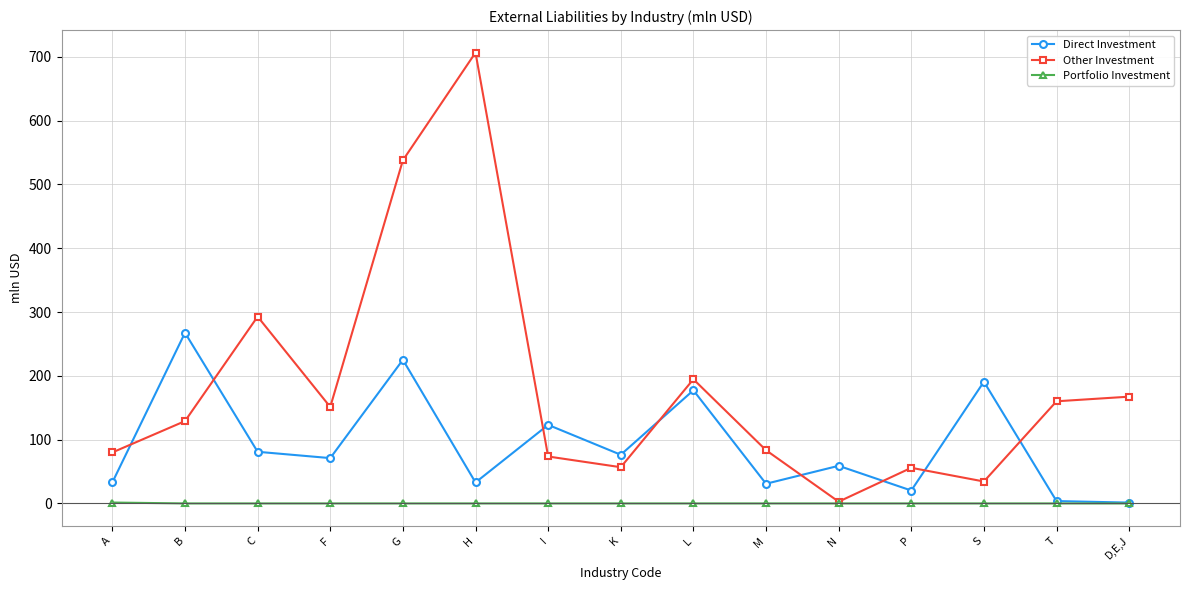

What are all the series names shown in the legend?

Direct Investment, Other Investment, Portfolio Investment